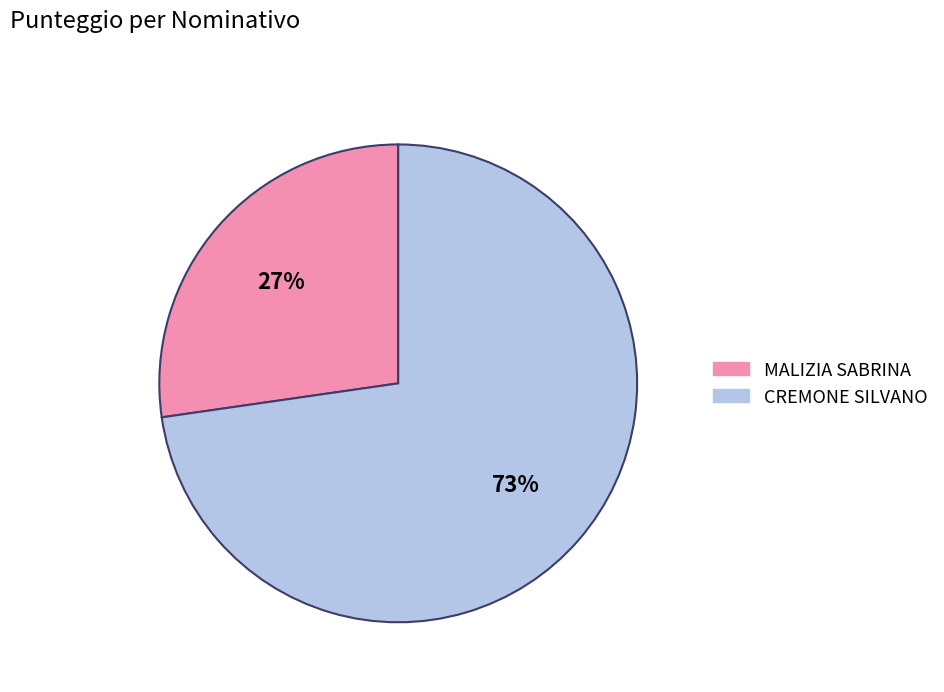

What percentage is the MALIZIA SABRINA slice, to the nearest percent?

27%